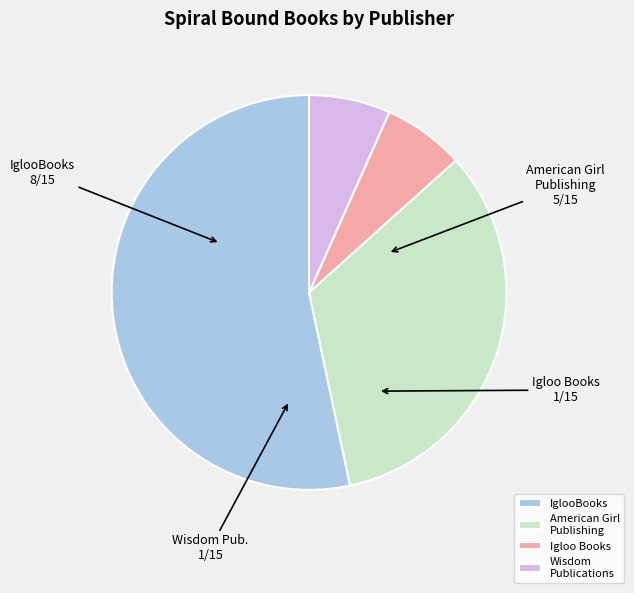

How many slices are in this pie chart?

4